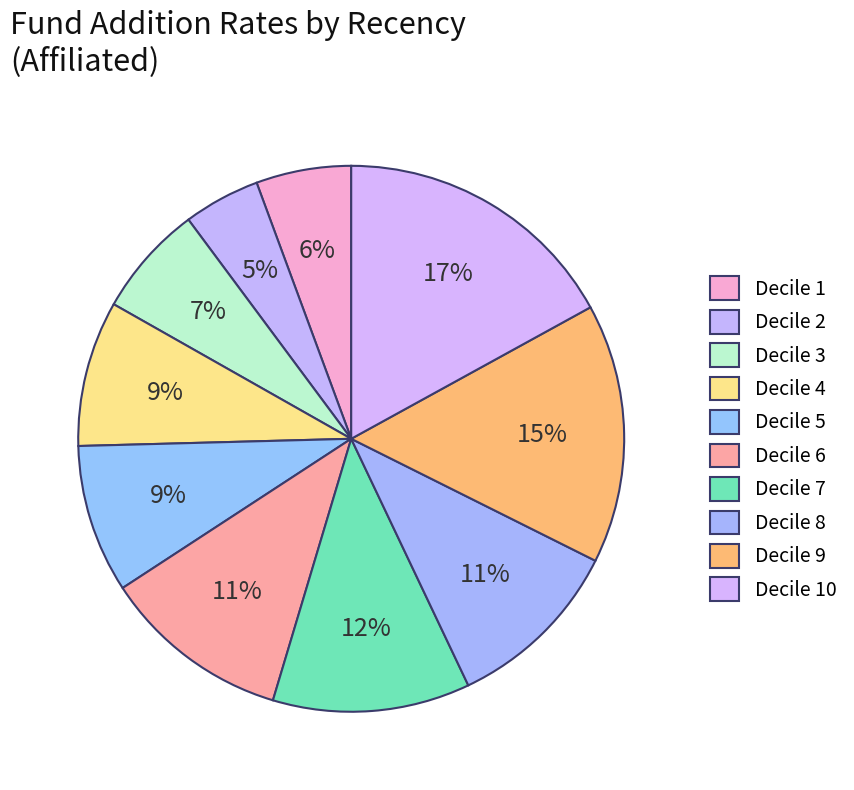

How many segments does this pie chart have?

10